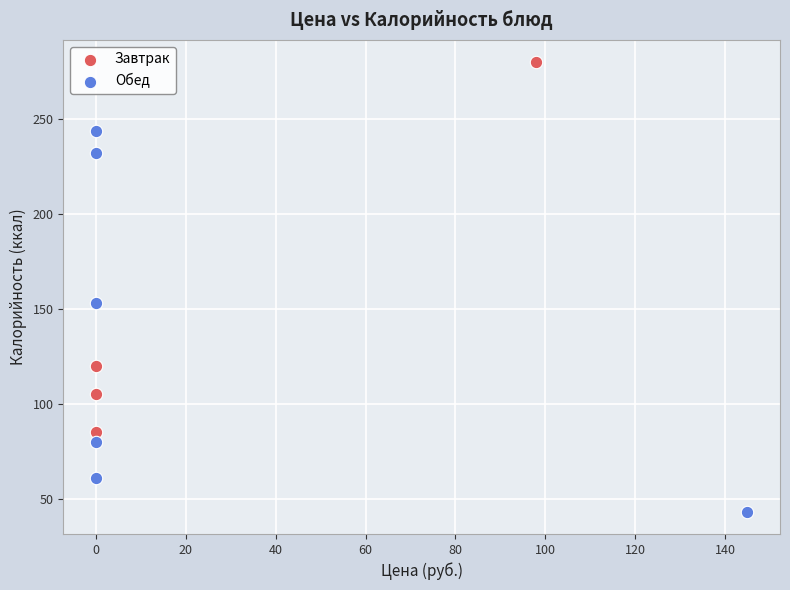

Which series reaches the minimum Y coordinate?

Обед